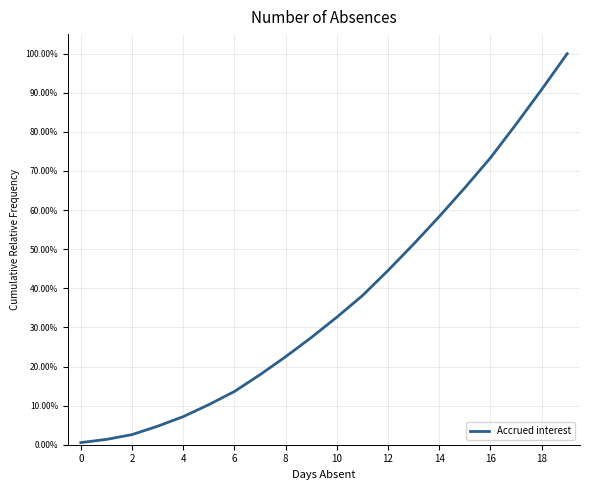

What is the greatest value displayed?

100.0